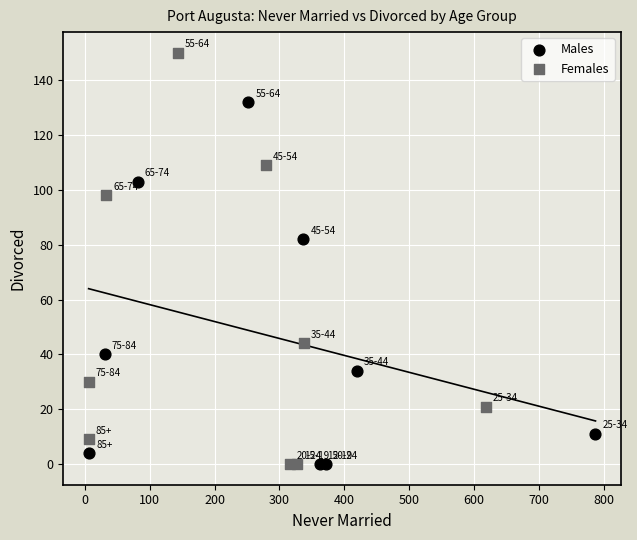

Which series contains the highest Y value?

Females